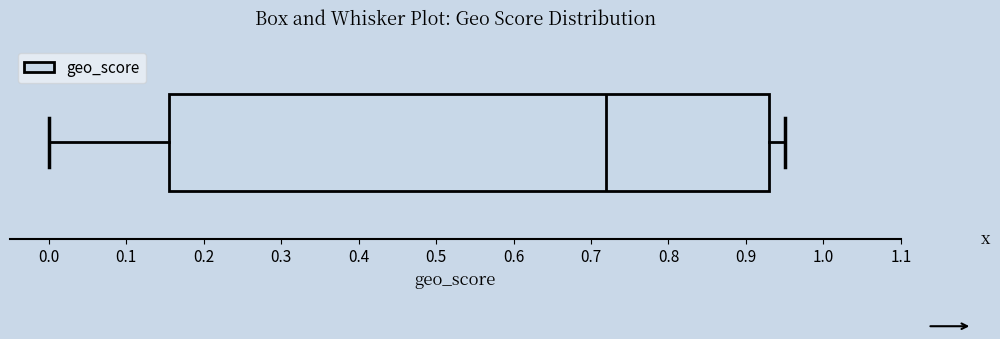

Read this box plot against the x-axis: the position of the median line, the range covered by the box, and the ends of both whiskers. The values are not printed on the chart, so give them approximately, as read against the axis.

median 0.72, box 0.16 to 0.93, whiskers 0.00 to 0.95